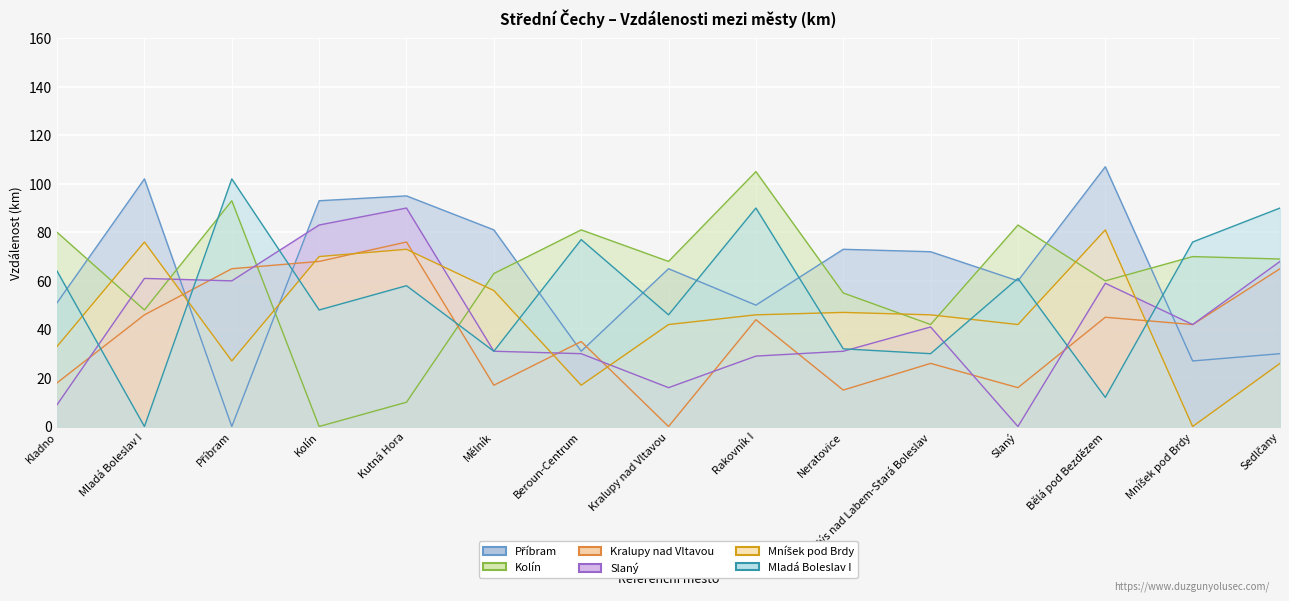

After their last crossing, which series has the higher values: Kralupy nad Vltavou or Kolín?

Kolín